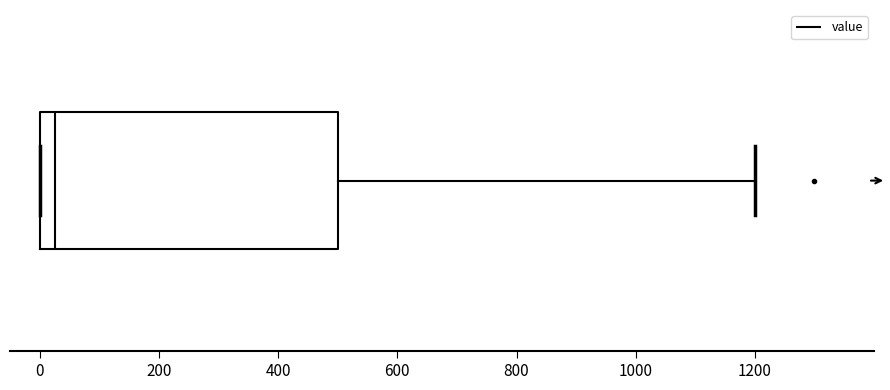

Where does the right whisker of the box end on the x-axis? The values are not printed on the chart, so give them approximately, as read against the axis.

1200